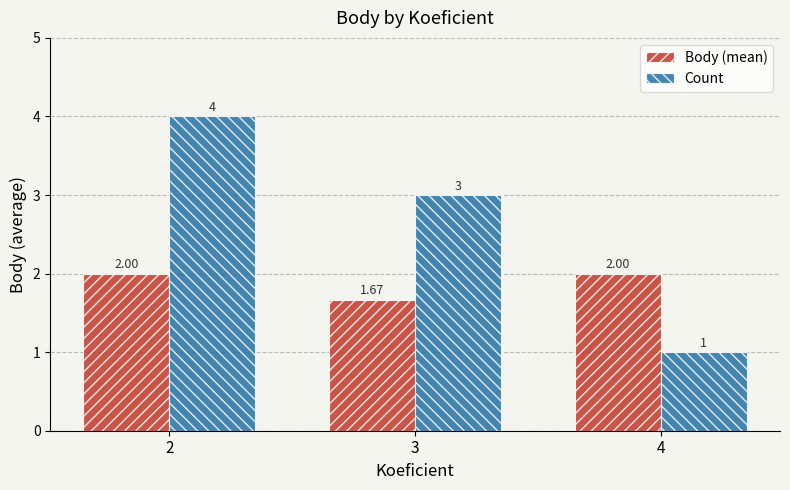

How many data points in Count are less than 3?

1